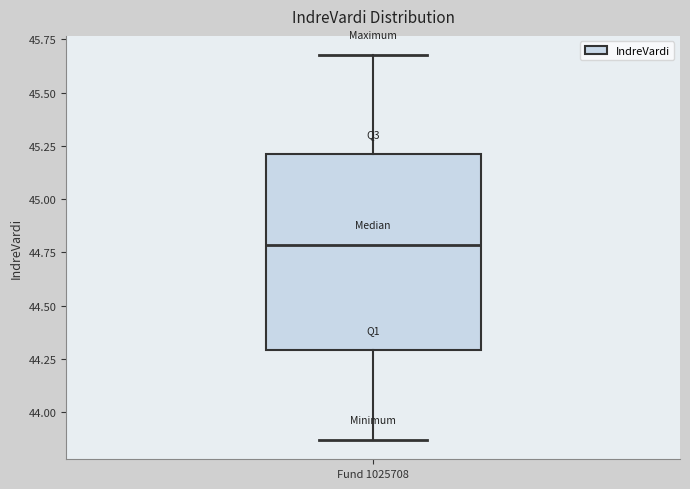

Transcribe this box plot: give where the median line is, the range the box spans, and where the two whiskers end, as read against the y-axis. The values are not printed on the chart, so give them approximately, as read against the axis.

median 44.80, box 44.30 to 45.20, whiskers 43.85 to 45.70